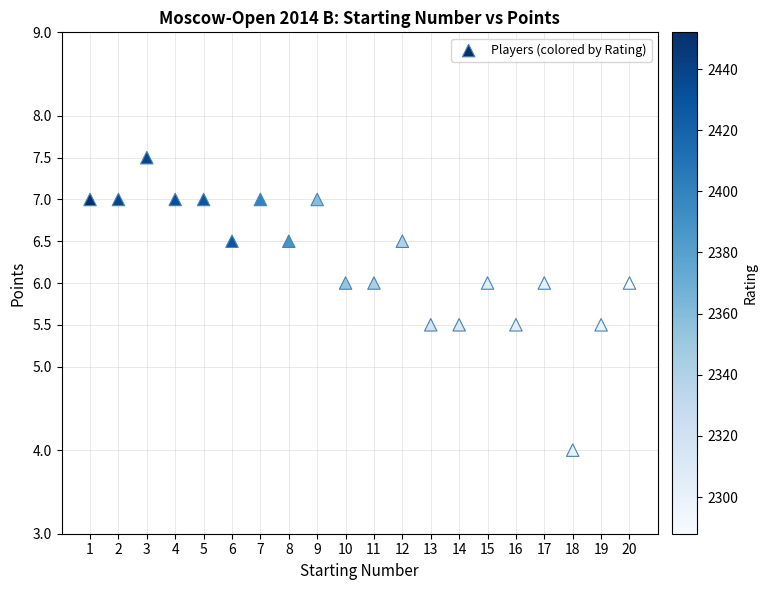

What is the range of Y values (max minus min)?

3.5